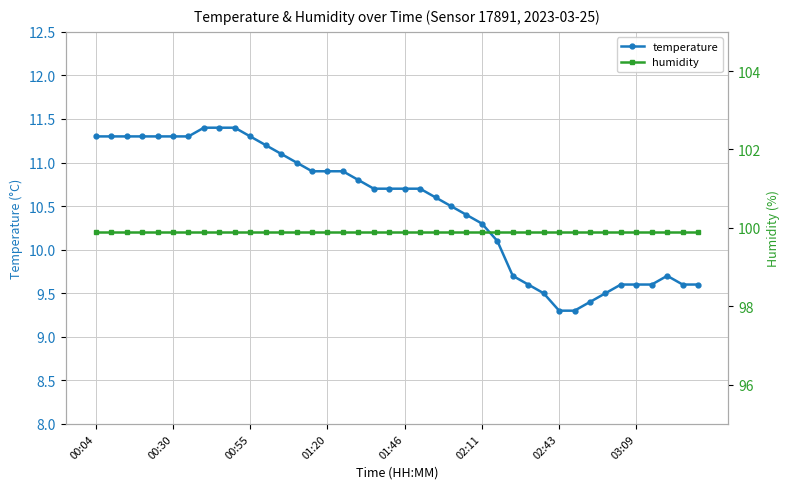

What are all the series names shown in the legend?

temperature, humidity